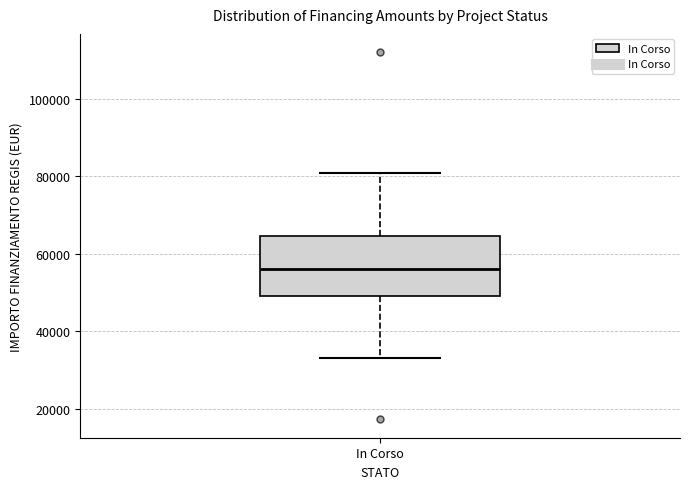

Where does the upper whisker of the box for In Corso end on the y-axis? The values are not printed on the chart, so give them approximately, as read against the axis.

80000